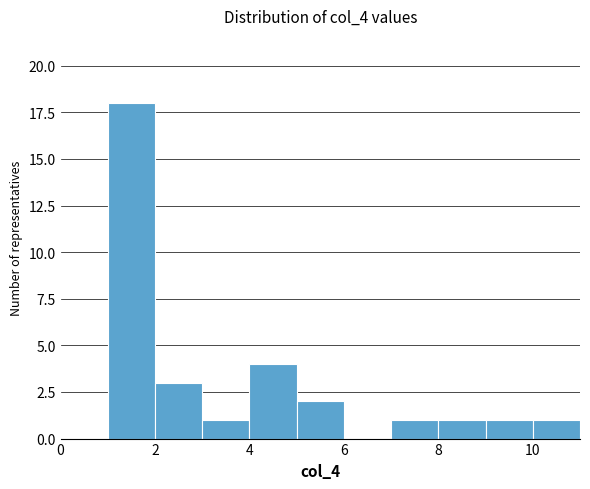

Reading left to right, list every bar in this chart as the range it spans on the x-axis followed by its height. The values are not printed on the chart, so give them approximately, as read against the axis.

1 to 2: 18
2 to 3: 3
3 to 4: 1
4 to 5: 4
5 to 6: 2
6 to 7: 0
7 to 8: 1
8 to 9: 1
9 to 10: 1
10 to 11: 1